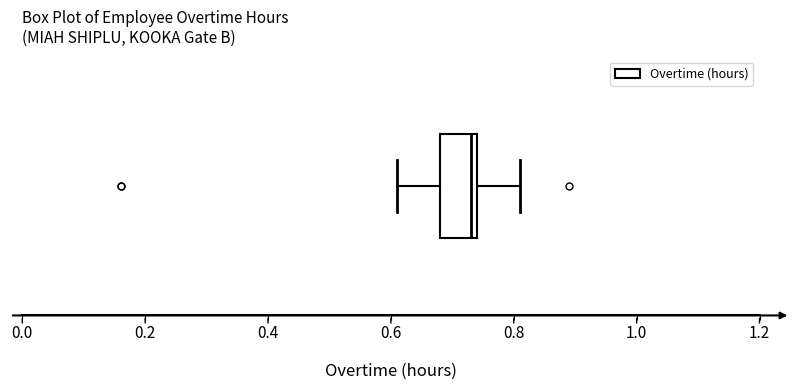

Where does the right whisker of the box end on the x-axis? The values are not printed on the chart, so give them approximately, as read against the axis.

0.82